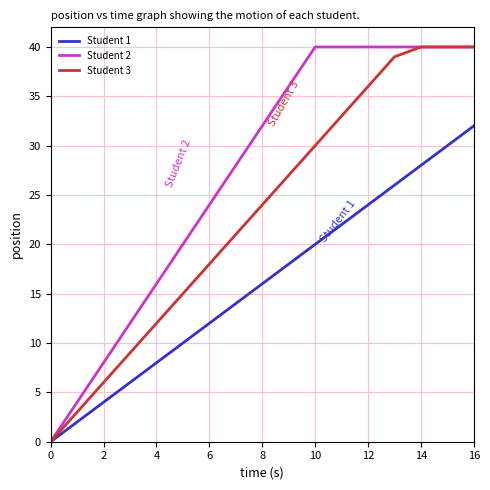

List the series in order of their overall mean, highest first.

Student 2, Student 3, Student 1